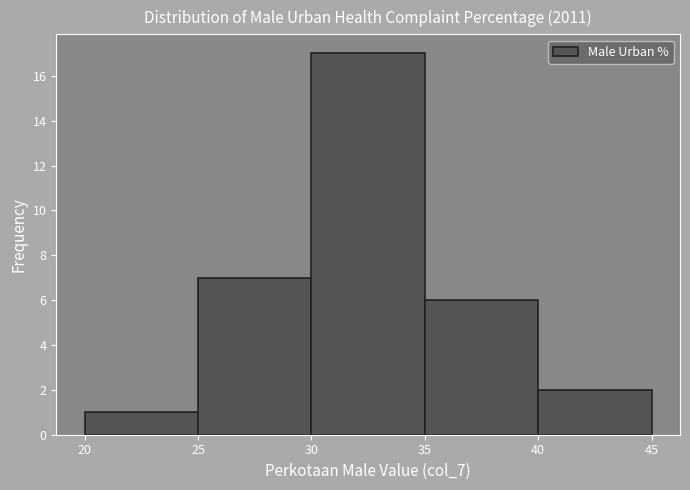

Reading left to right, list every bar in this chart as the range it spans on the x-axis followed by its height. The values are not printed on the chart, so give them approximately, as read against the axis.

20 to 25: 1
25 to 30: 7
30 to 35: 17
35 to 40: 6
40 to 45: 2